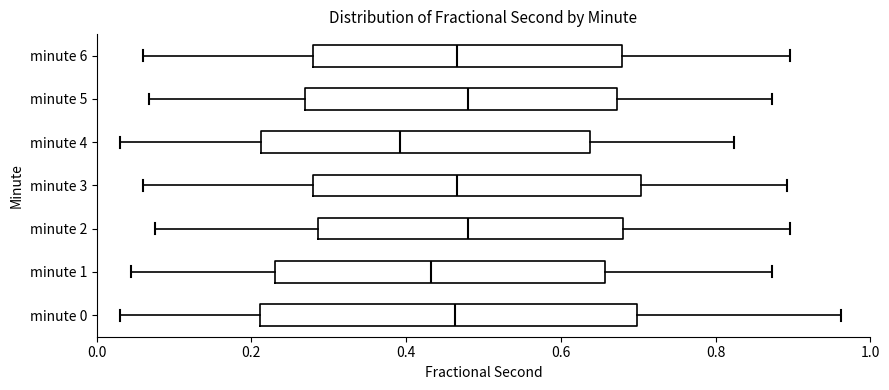

Reading bottom to top, transcribe this box plot: for each box, give where its median line is, the range the box spans, and where its two whiskers end, as read against the x-axis. The values are not printed on the chart, so give them approximately, as read against the axis.

minute 0: median 0.46, box 0.22 to 0.70, whiskers 0.04 to 0.96
minute 1: median 0.44, box 0.24 to 0.66, whiskers 0.04 to 0.88
minute 2: median 0.48, box 0.28 to 0.68, whiskers 0.08 to 0.90
minute 3: median 0.46, box 0.28 to 0.70, whiskers 0.06 to 0.90
minute 4: median 0.40, box 0.22 to 0.64, whiskers 0.04 to 0.82
minute 5: median 0.48, box 0.26 to 0.68, whiskers 0.06 to 0.88
minute 6: median 0.46, box 0.28 to 0.68, whiskers 0.06 to 0.90